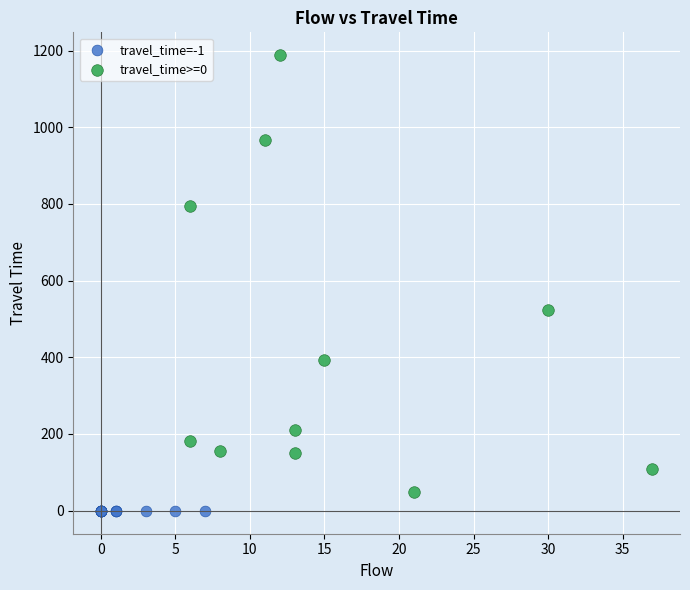

Which series reaches the maximum Y coordinate?

travel_time>=0